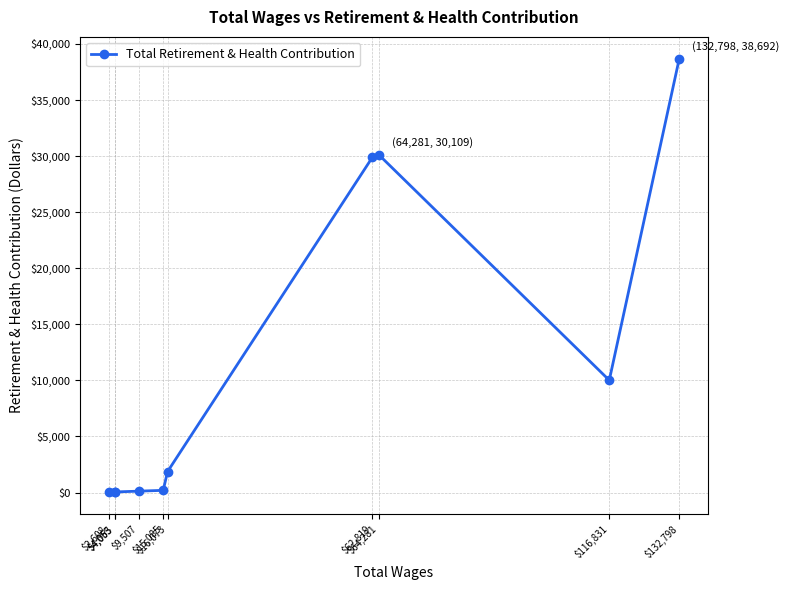

Does the chart have visible grid lines?

Yes